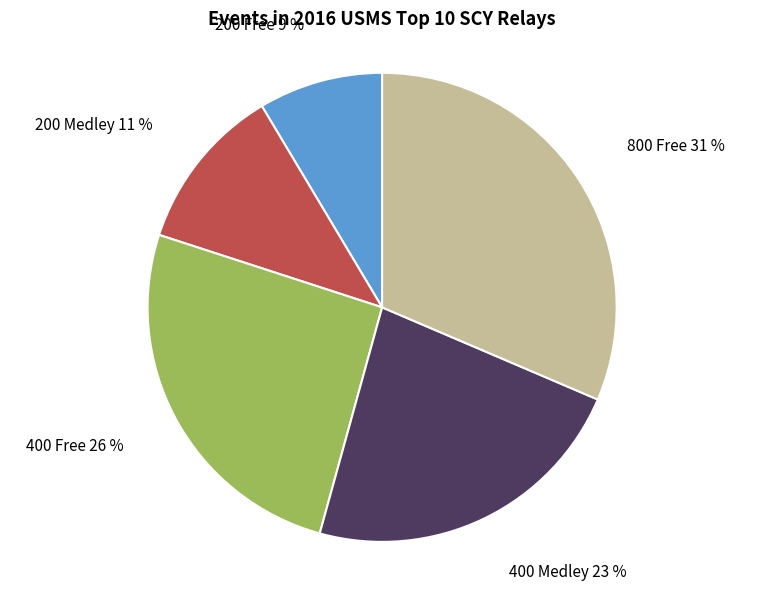

Is it true that 200 Medley is 26% of the pie?

False